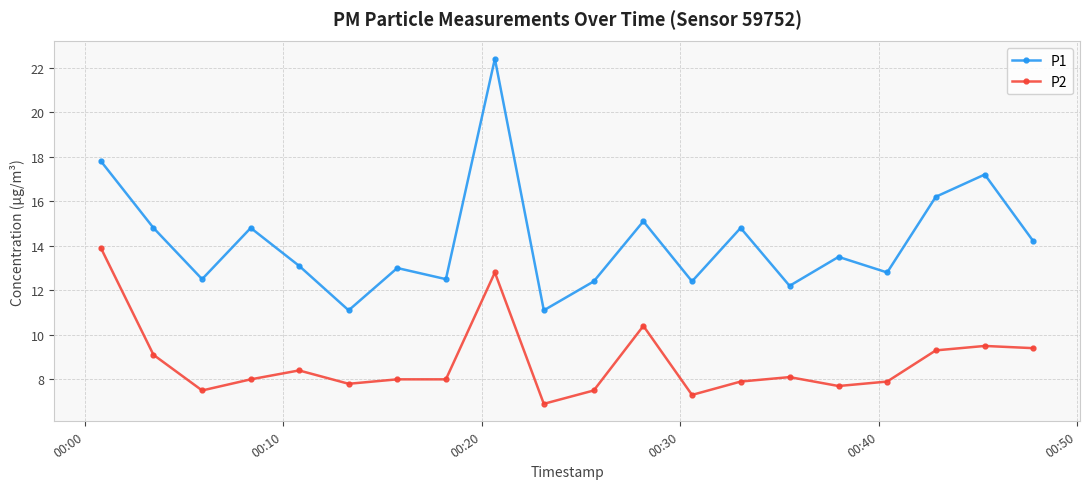

Rank the series by their maximum value, from lowest to highest.

P2, P1